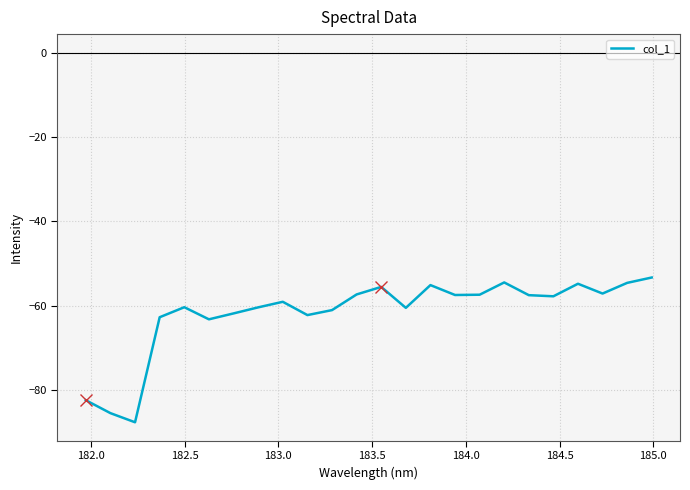

What is the minimum value shown in the chart?

-87.6